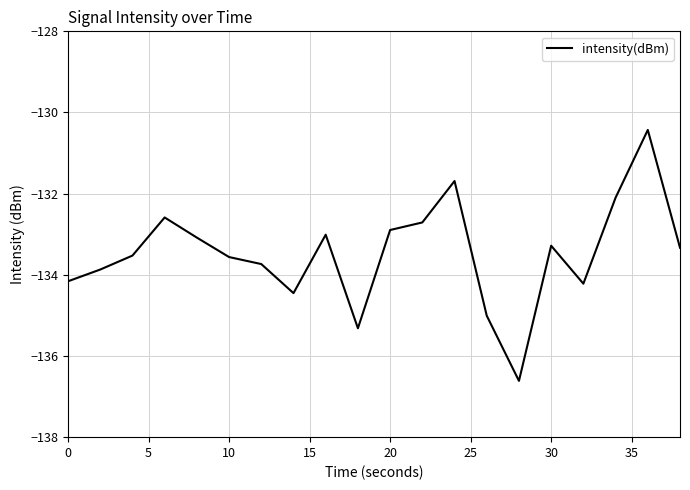

What is the greatest value displayed?

-130.4